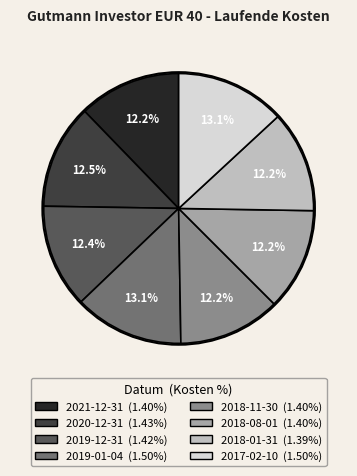

To the nearest percent, what is the combined percentage of 2018-01-31 and 2017-02-10?

25%